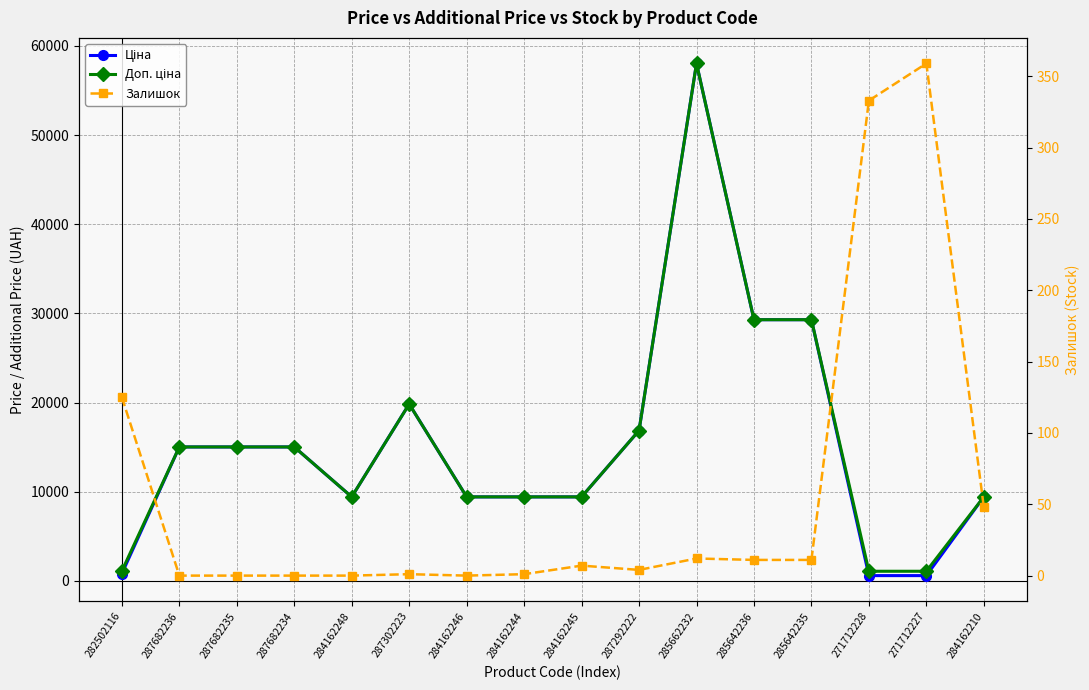

What is the label of the 4th point from the left?

287682234